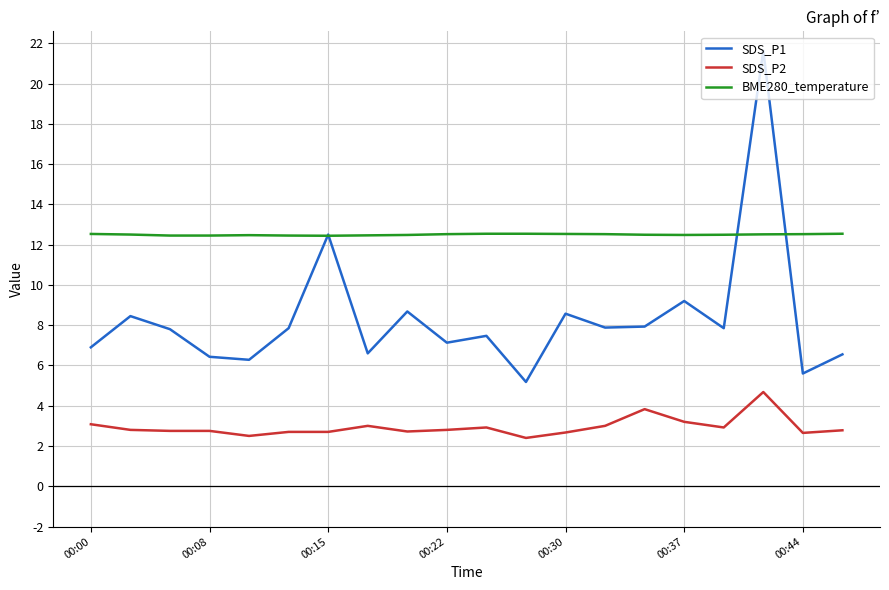

List the series in order of their overall mean, lowest first.

SDS_P2, SDS_P1, BME280_temperature